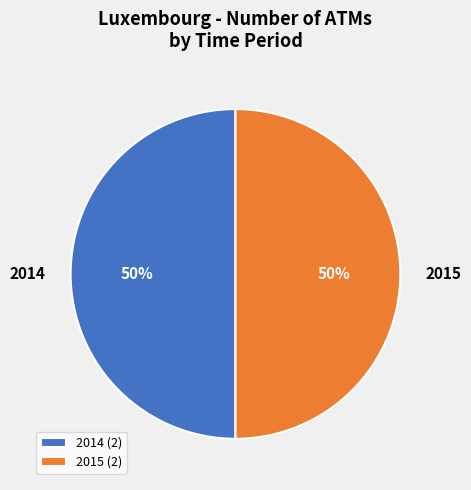

Do 2014 and 2015 together represent more than half of the pie?

Yes